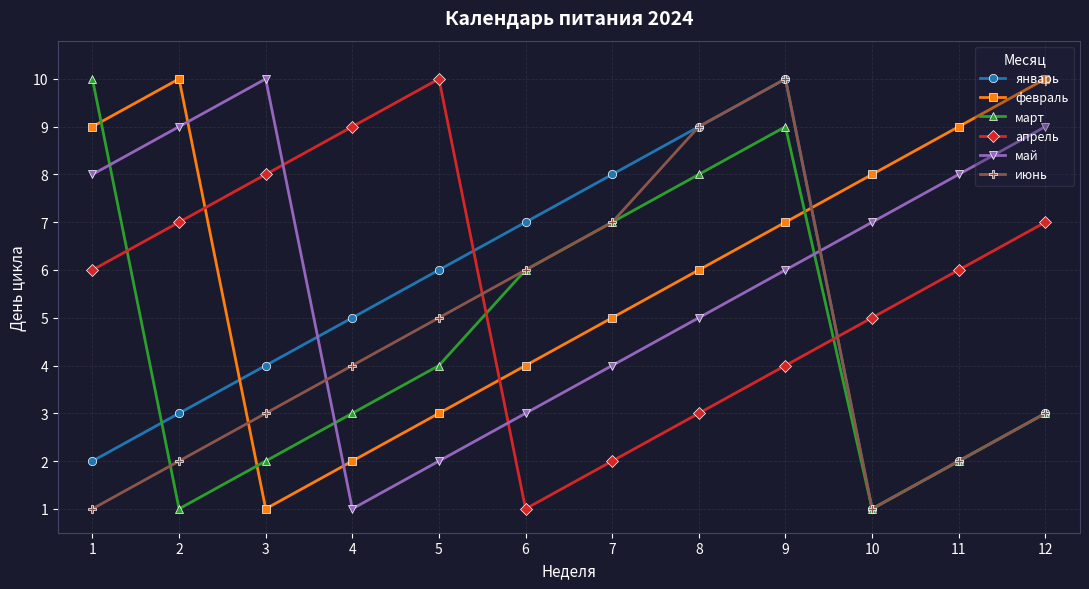

What is the value of the март point at the 4th from the left?

3